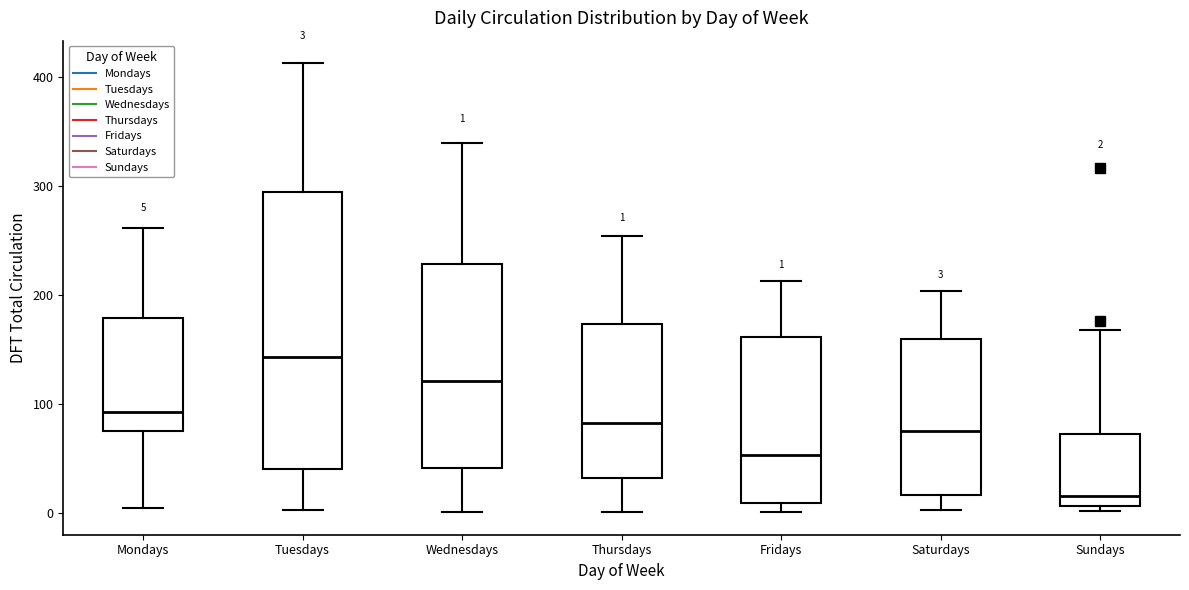

Comparing the boxes themselves (not the whiskers), which one is the tallest?

Tuesdays